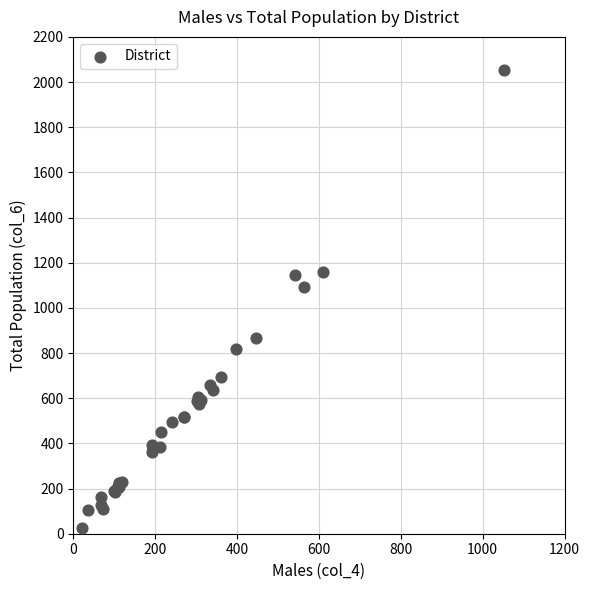

What Y value in the scatter plot is closest to 1039?

1092